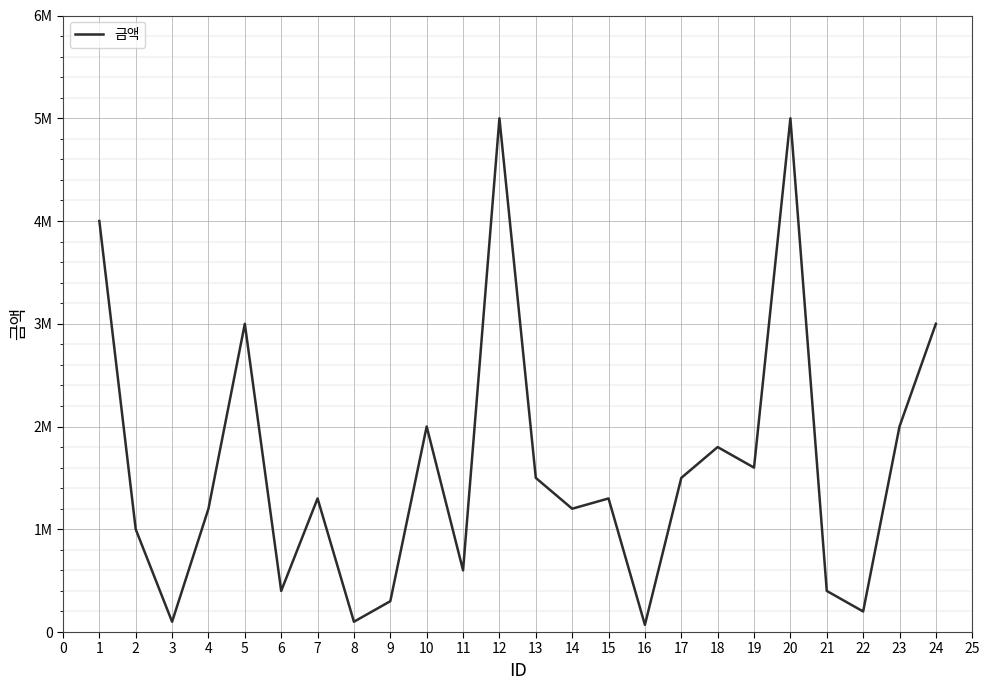

Does the chart have visible grid lines?

Yes